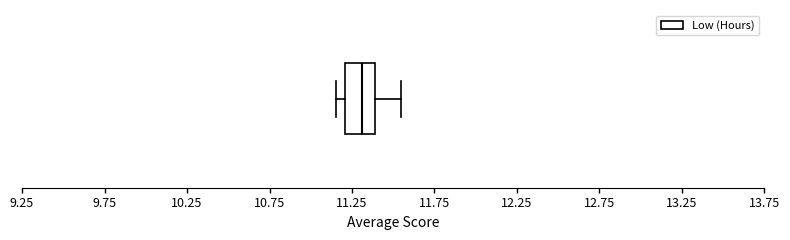

Where does the median line of the box sit on the x-axis? The values are not printed on the chart, so give them approximately, as read against the axis.

11.30